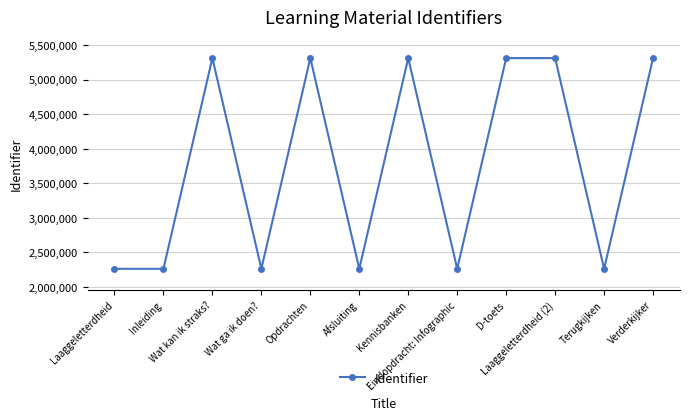

True or false: the data has more than 2 interior local peaks.

True